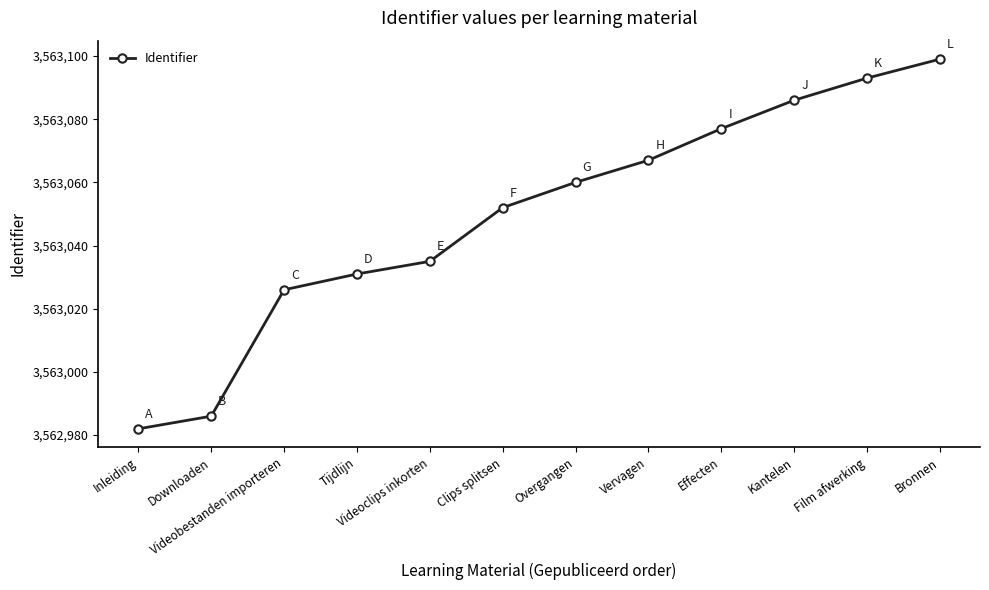

What is the label of the 6th point from the right?

Overgangen